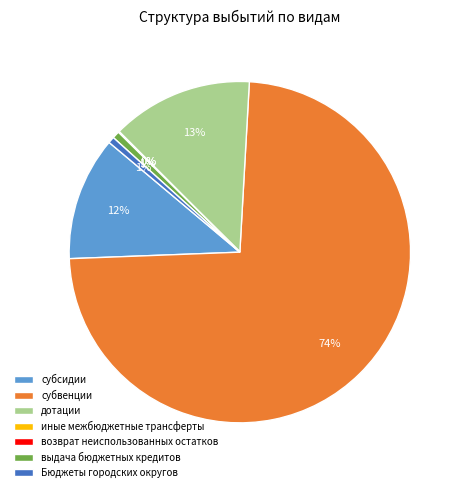

Is there a majority slice in this chart?

Yes